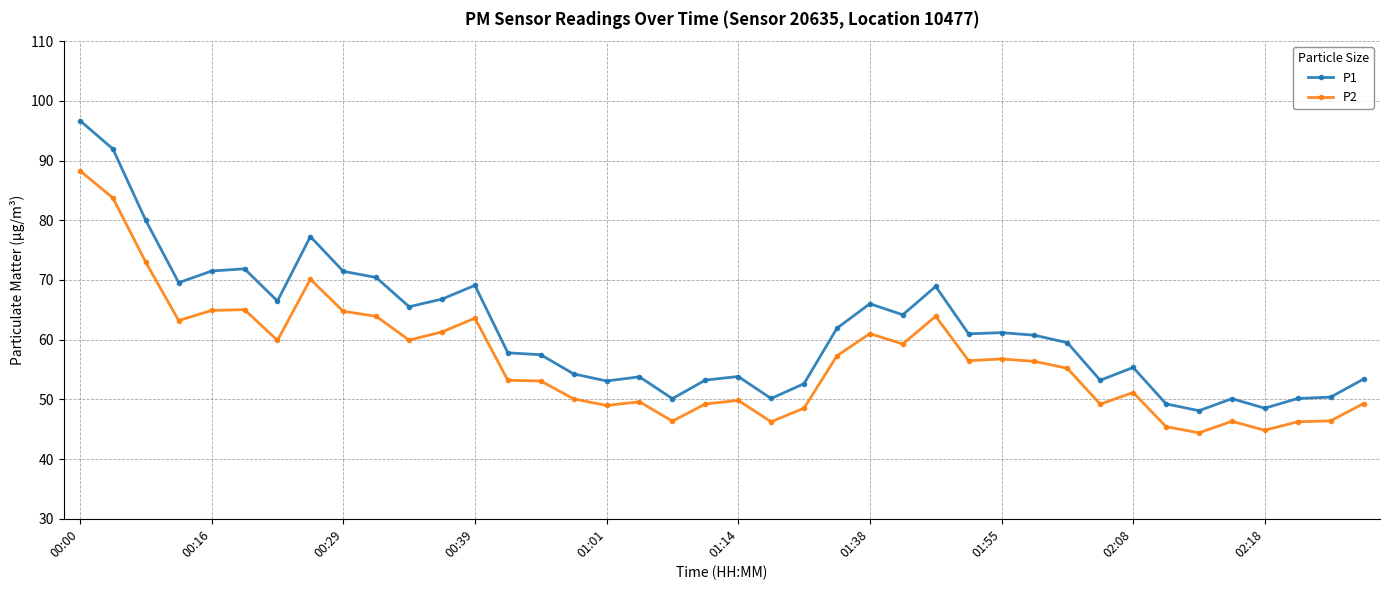

What is the average value of the P1 series?

61.7